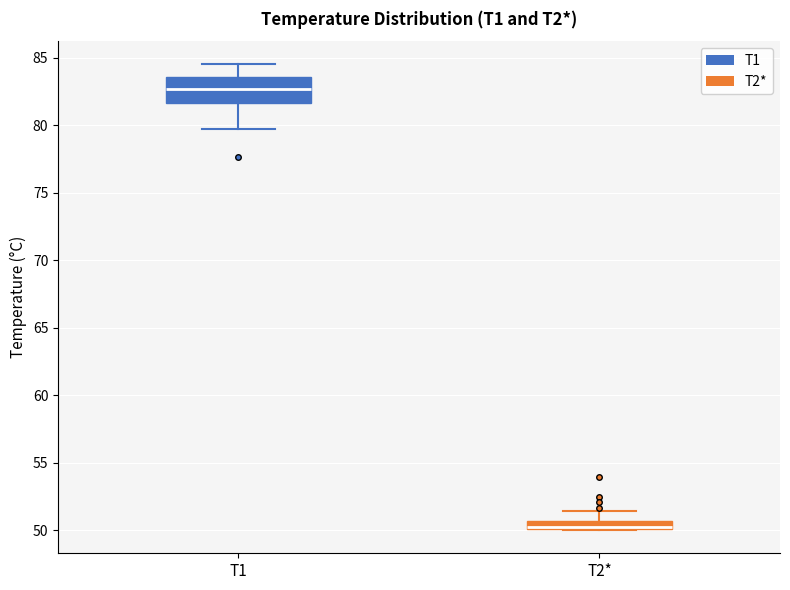

Where does the upper whisker of the box for T1 end on the y-axis? The values are not printed on the chart, so give them approximately, as read against the axis.

84.5